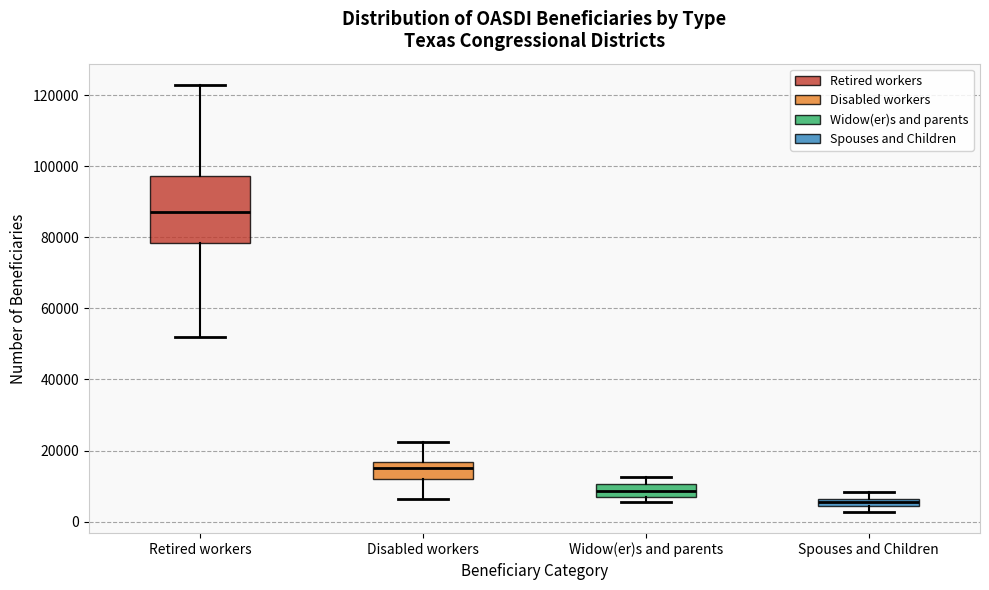

Where is the upper edge of the box for Spouses and Children on the y-axis? The values are not printed on the chart, so give them approximately, as read against the axis.

6000